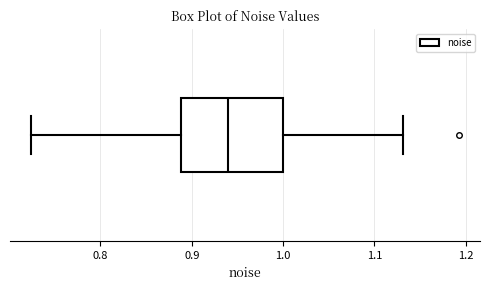

Where does the median line of the box sit on the x-axis? The values are not printed on the chart, so give them approximately, as read against the axis.

0.94